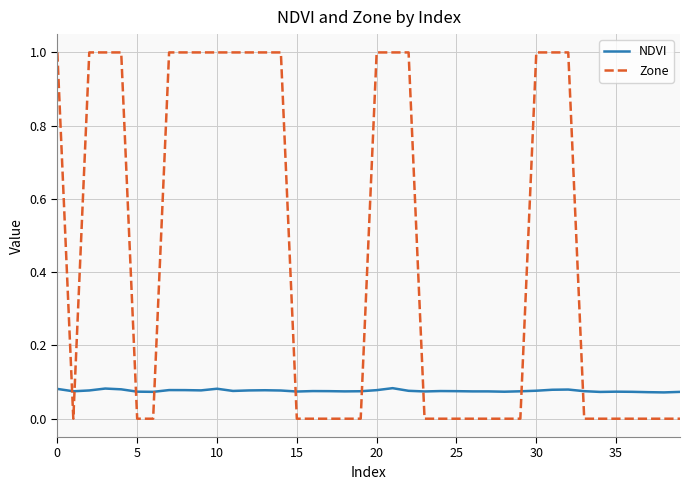

How many times do Zone and NDVI cross each other?

9